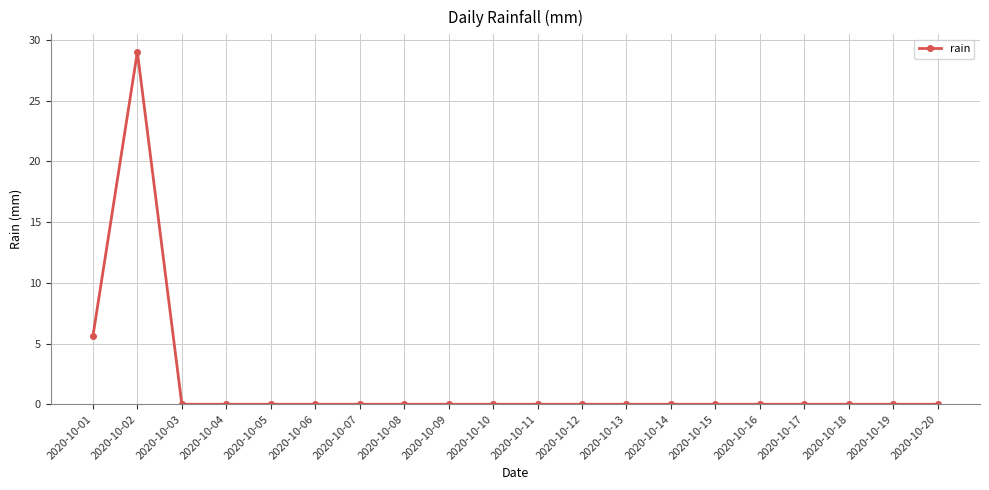

Reading left to right, extract all data points from this chart.

5.6	29.0	0.0	0.0	0.0	0.0	0.0	0.0	0.0	0.0	0.0	0.0	0.0	0.0	0.0	0.0	0.0	0.0	0.0	0.0